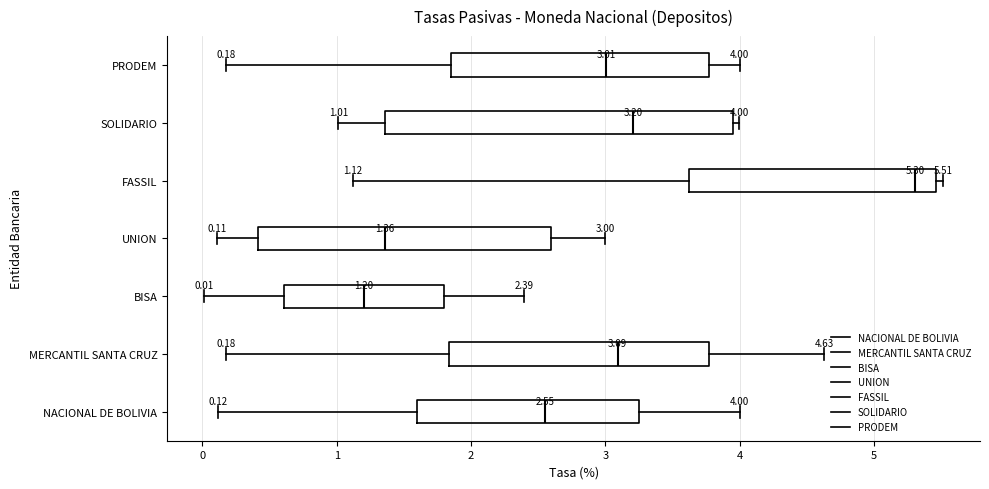

Which box is the widest, from its left edge to its right edge?

SOLIDARIO